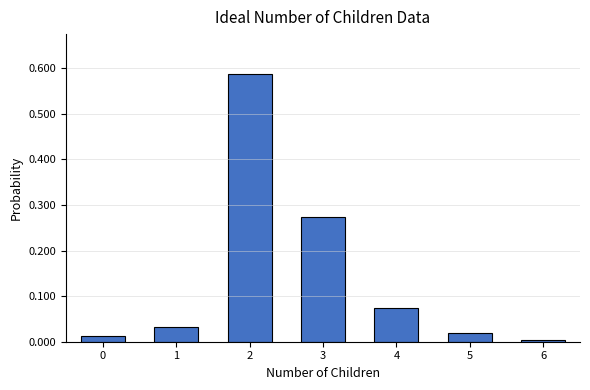

Between 3 and 4, which is larger?

3